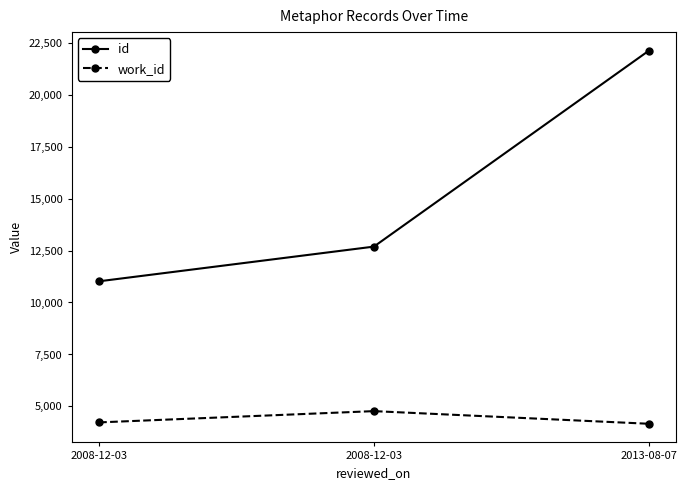

How many lines are shown in the chart?

2